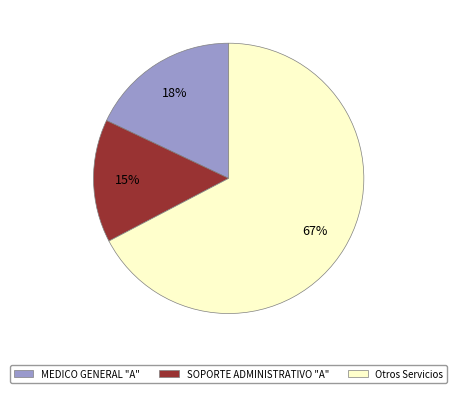

Is there any slice that represents more than half of the pie?

Yes